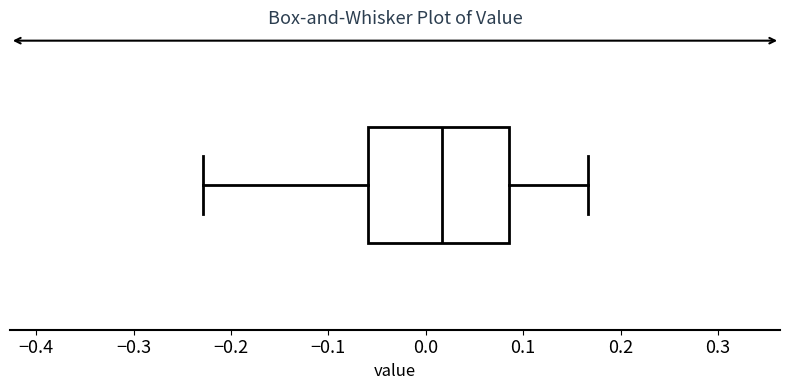

Transcribe this box plot: give where the median line is, the range the box spans, and where the two whiskers end, as read against the x-axis. The values are not printed on the chart, so give them approximately, as read against the axis.

median 0.02, box -0.06 to 0.09, whiskers -0.23 to 0.17